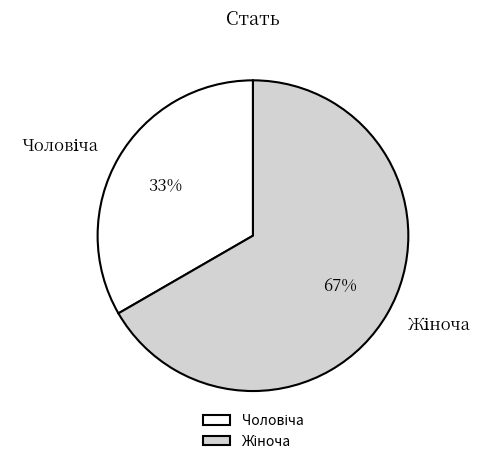

Is there any slice that represents more than half of the pie?

Yes